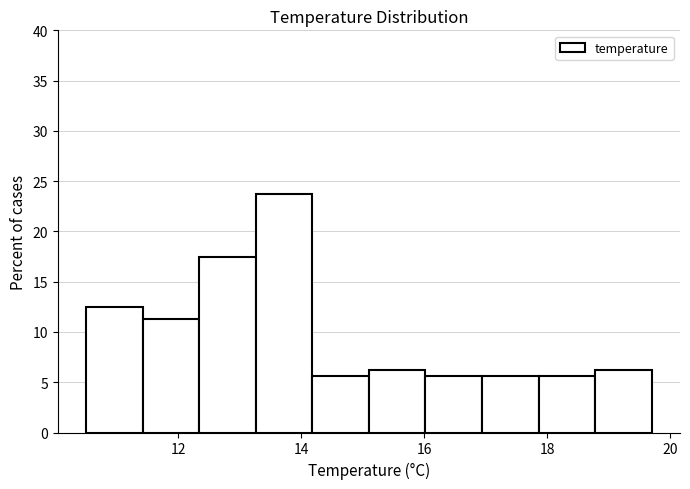

Which range on the x-axis has the tallest bar?

13.26 to 14.18